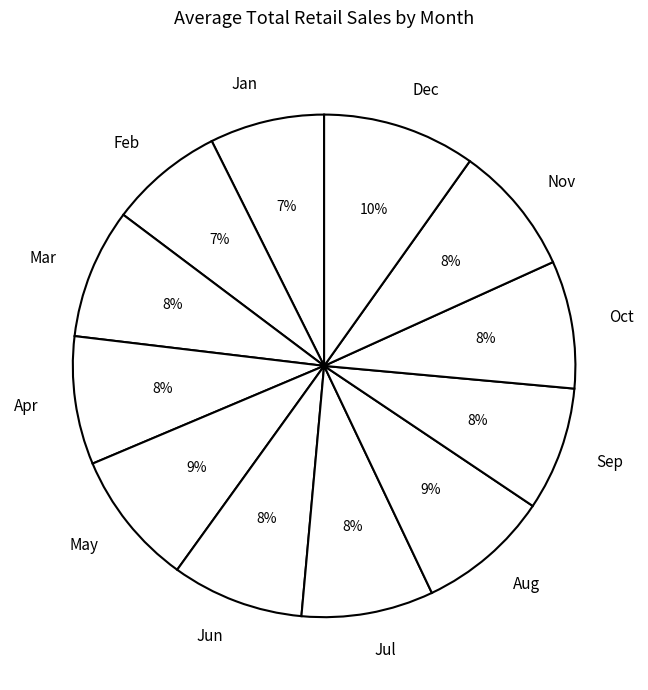

To the nearest percent, what portion does Dec represent?

10%